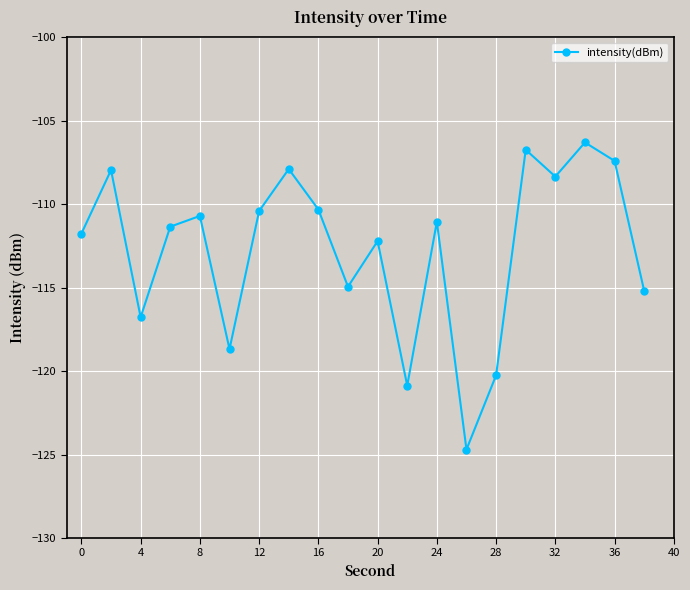

What is the minimum value shown in the chart?

-124.7